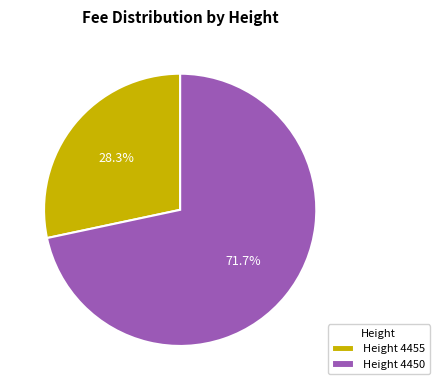

To the nearest percent, what is the average slice percentage?

50%